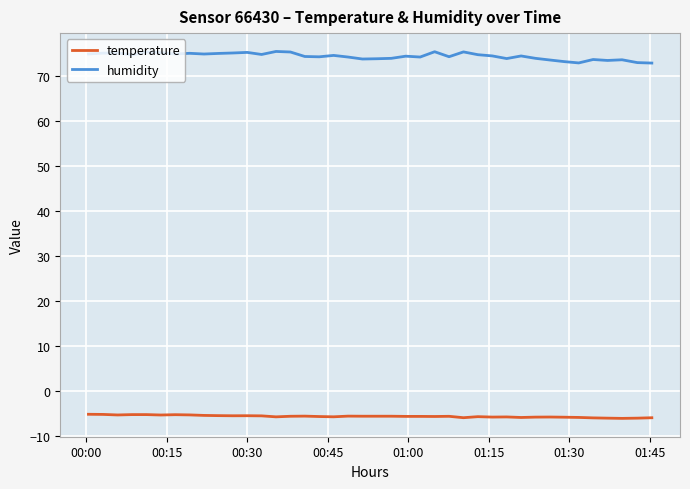

What are all the series names shown in the legend?

temperature, humidity